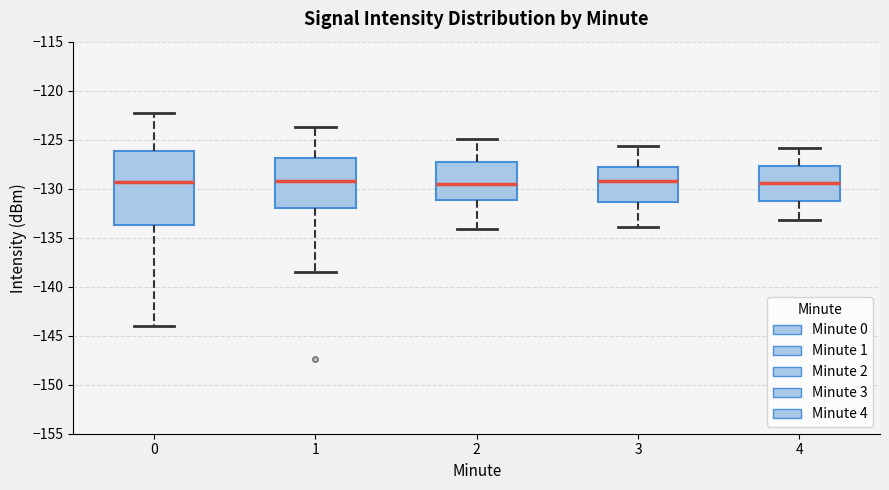

Where does the lower whisker of the box at x = 0 end on the y-axis? The values are not printed on the chart, so give them approximately, as read against the axis.

-144.0